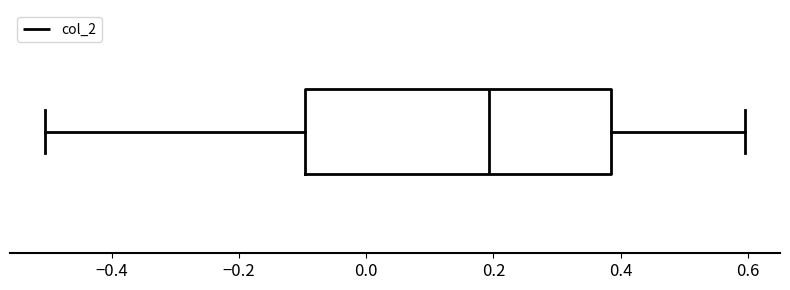

Where does the right whisker of the box end on the x-axis? The values are not printed on the chart, so give them approximately, as read against the axis.

0.60